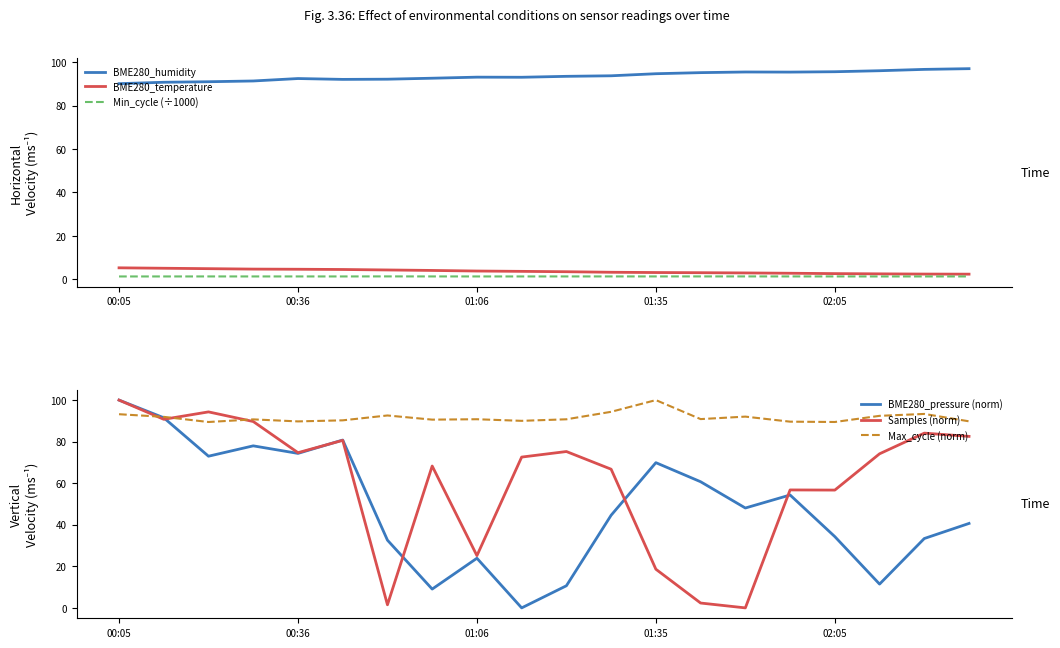

What are all the series names shown in the legend?

BME280_humidity, BME280_temperature, Min_cycle (÷1000), BME280_pressure (norm), Samples (norm), Max_cycle (norm)